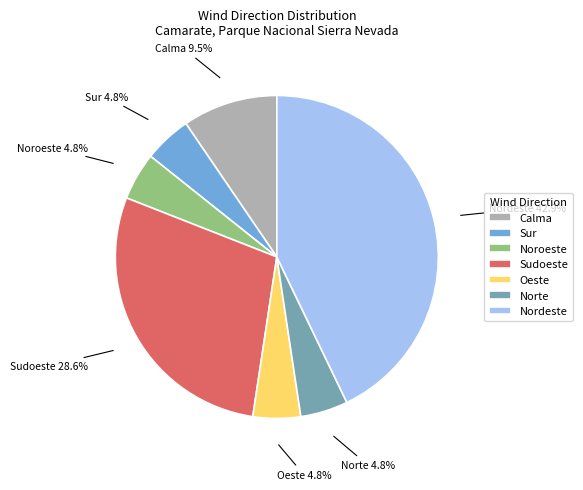

True or false: Sudoeste accounts for 29% of the total.

True